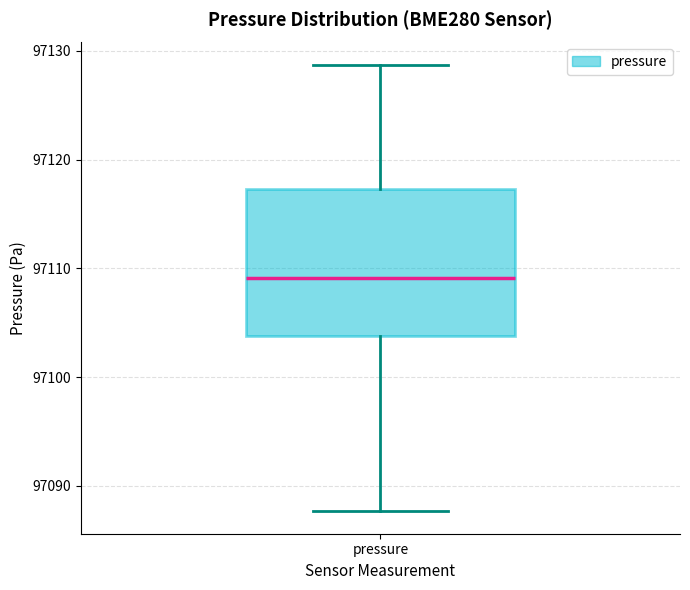

Where does the upper whisker of the box for pressure end on the y-axis? The values are not printed on the chart, so give them approximately, as read against the axis.

97129